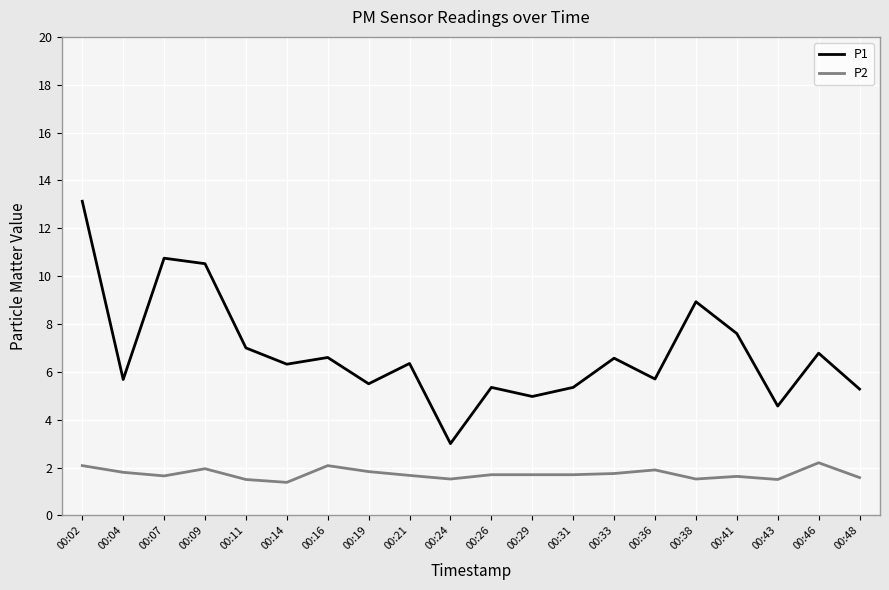

What is the difference between the highest and lowest values at 00:21?

4.7